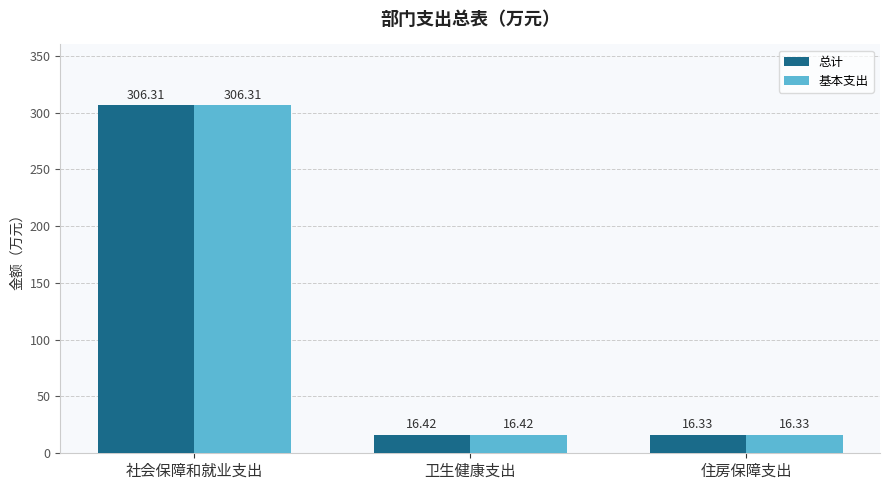

How many bars are there in each group?

2